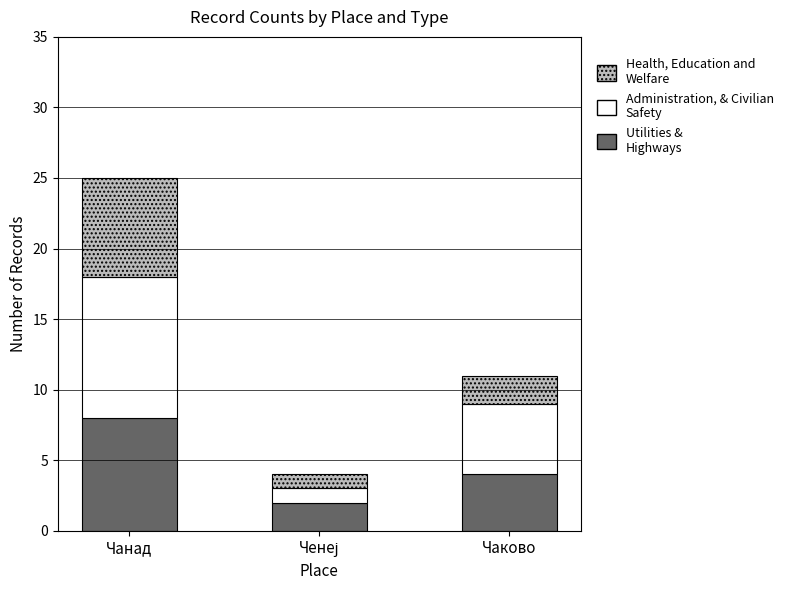

At which category is the sum across all series the highest?

Чанад